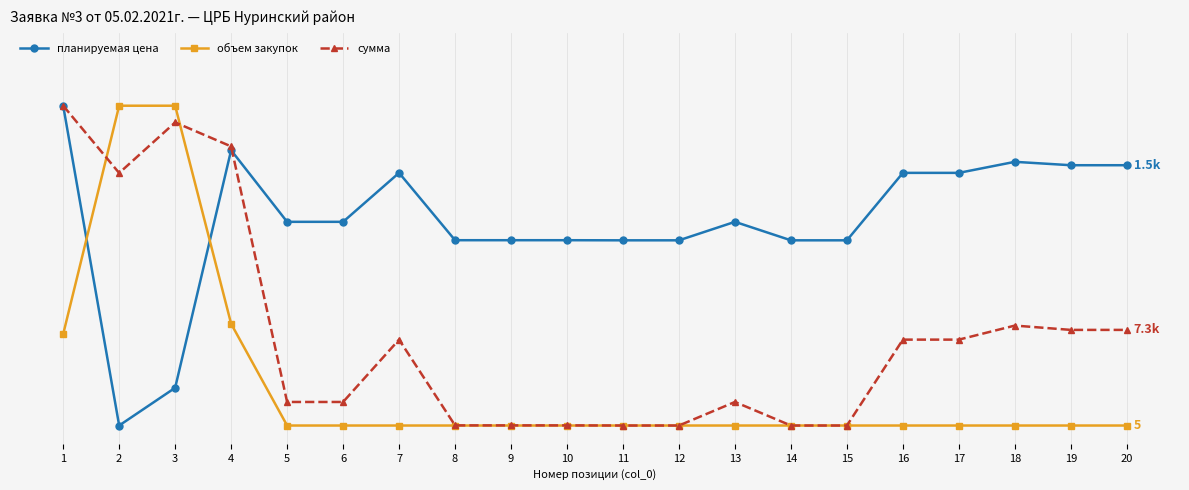

Is this an area chart (filled region under the line)?

No